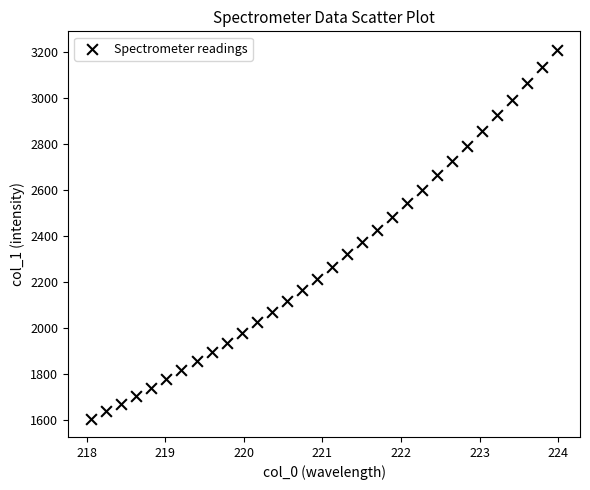

What is the range of X values (max minus min)?

5.9